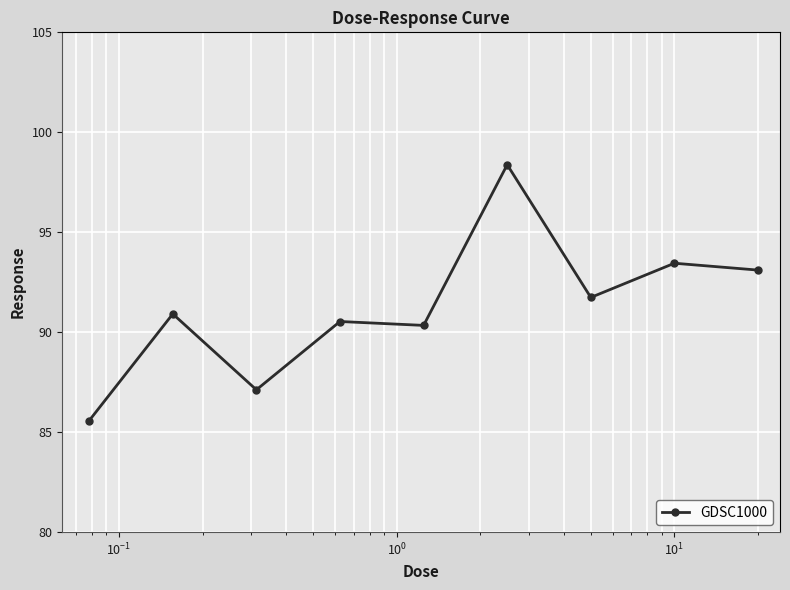

What is the average value?

91.2